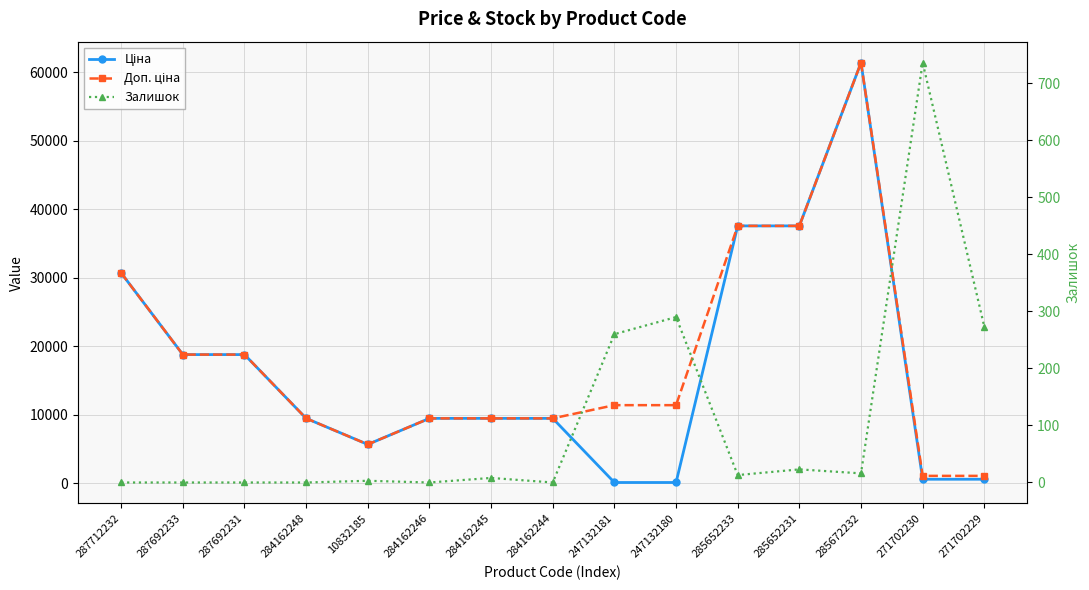

Reading right to left, extract all data points from this chart.

Ціна: 589.9	589.9	61434.3	37593.6	37593.6	114.1	114.1	9480.1	9480.1	9480.1	5673.8	9480.1	18796.8	18796.8	30717.1
Доп. ціна: 1081.7	1081.7	61434.3	37593.6	37593.6	11410.0	11410.0	9480.1	9480.1	9480.1	5673.8	9480.1	18796.8	18796.8	30717.1
Залишок: 273.0	736.0	16.0	23.0	13.0	290.0	260.0	0.0	8.0	0.0	3.0	0.0	0.0	0.0	0.0